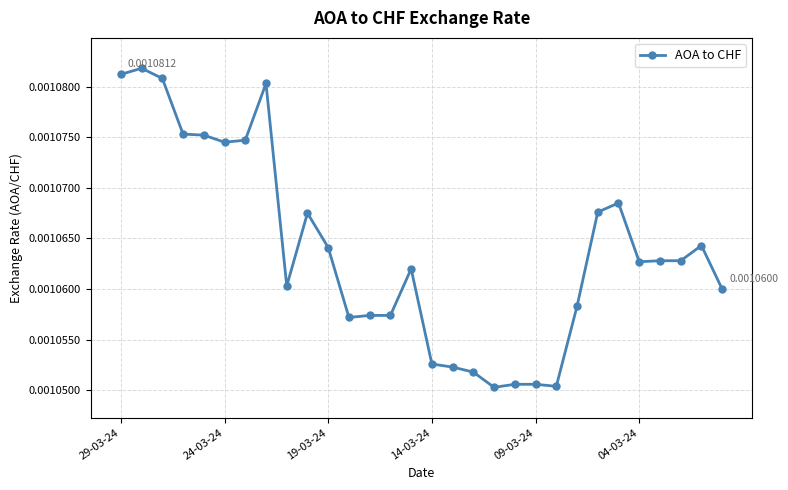

True or false: there are more than 1 points higher than both neighbors.

True